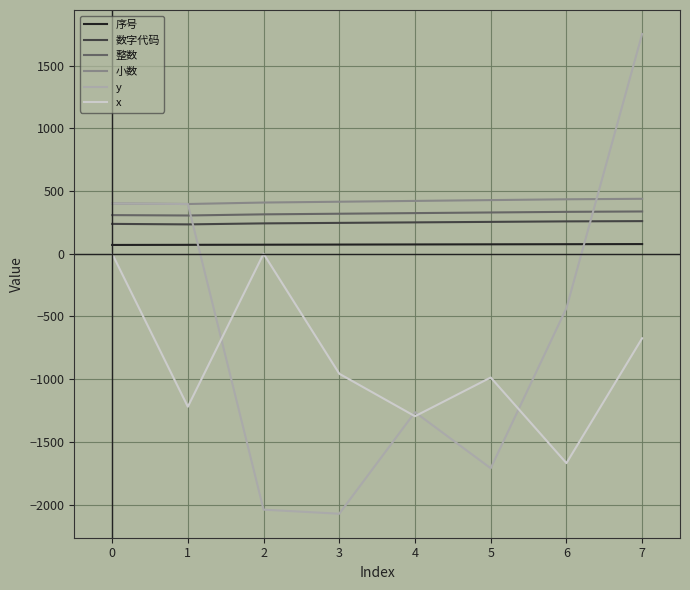

What is the smallest value displayed?

-2073.5